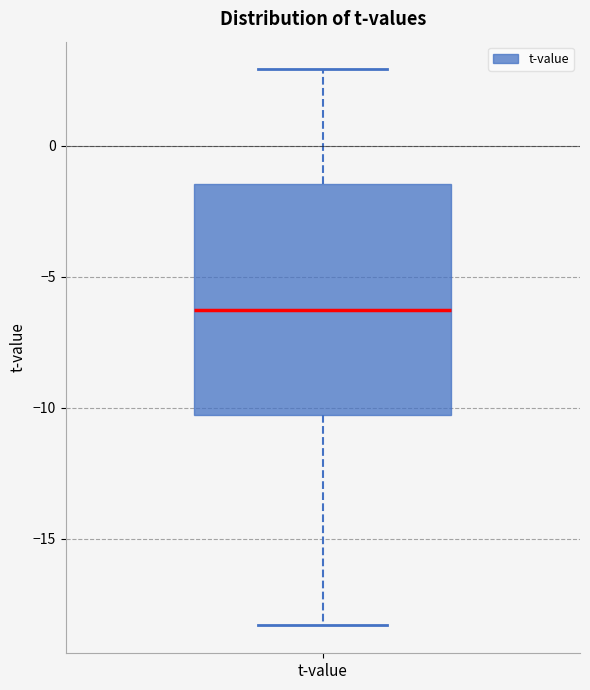

Transcribe this box plot: give where the median line is, the range the box spans, and where the two whiskers end, as read against the y-axis. The values are not printed on the chart, so give them approximately, as read against the axis.

median -6.5, box -10.5 to -1.5, whiskers -18.5 to 3.0